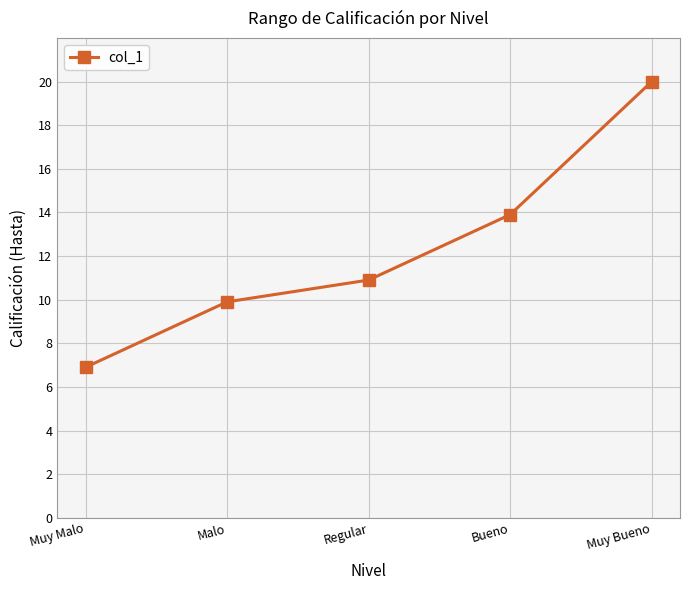

What is the change in value from Muy Bueno to Regular?

-9.1